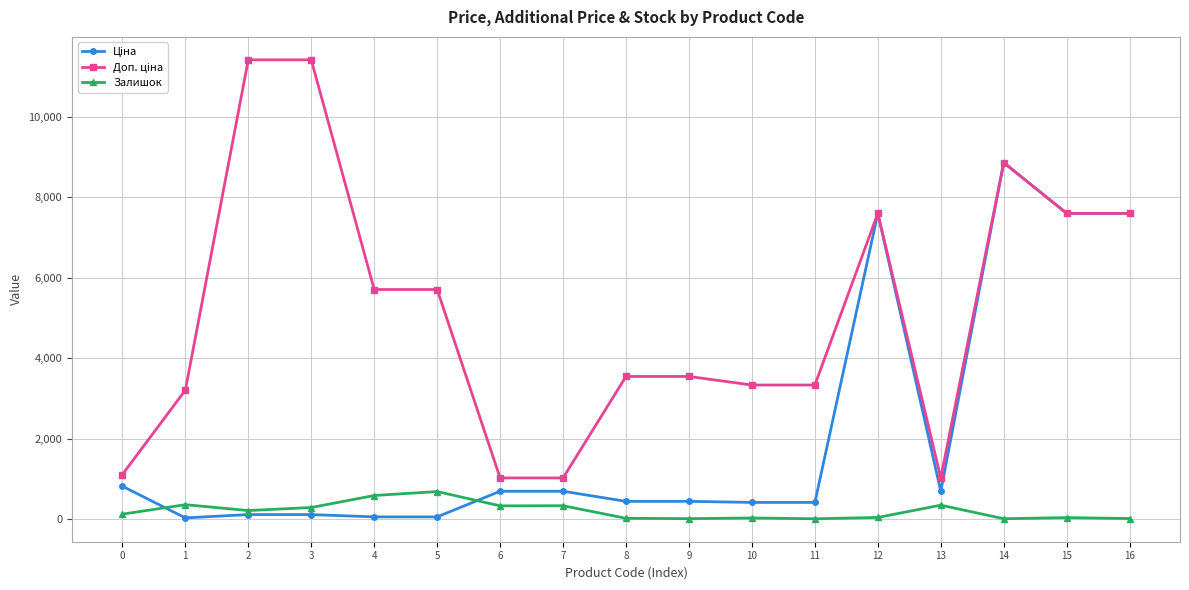

What is the greatest value displayed?

11410.0